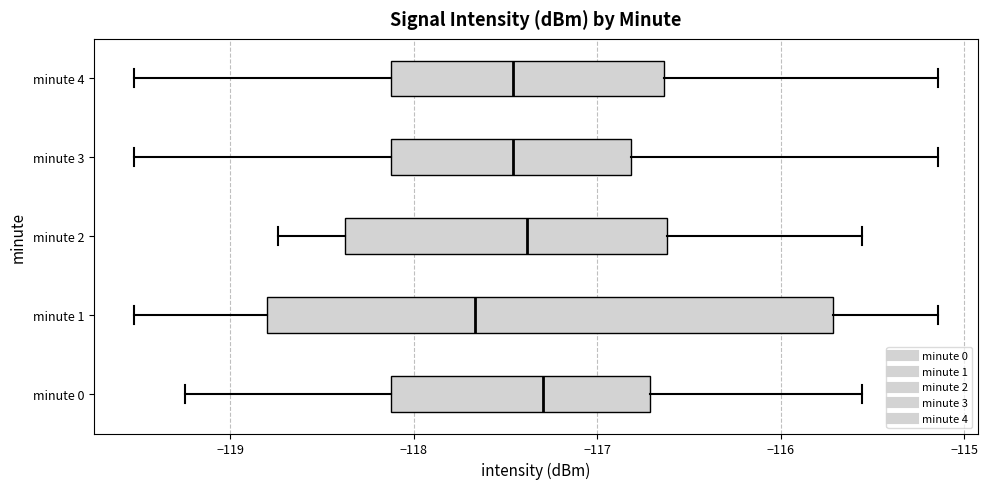

Comparing the boxes themselves (not the whiskers), which one is the widest?

minute 1